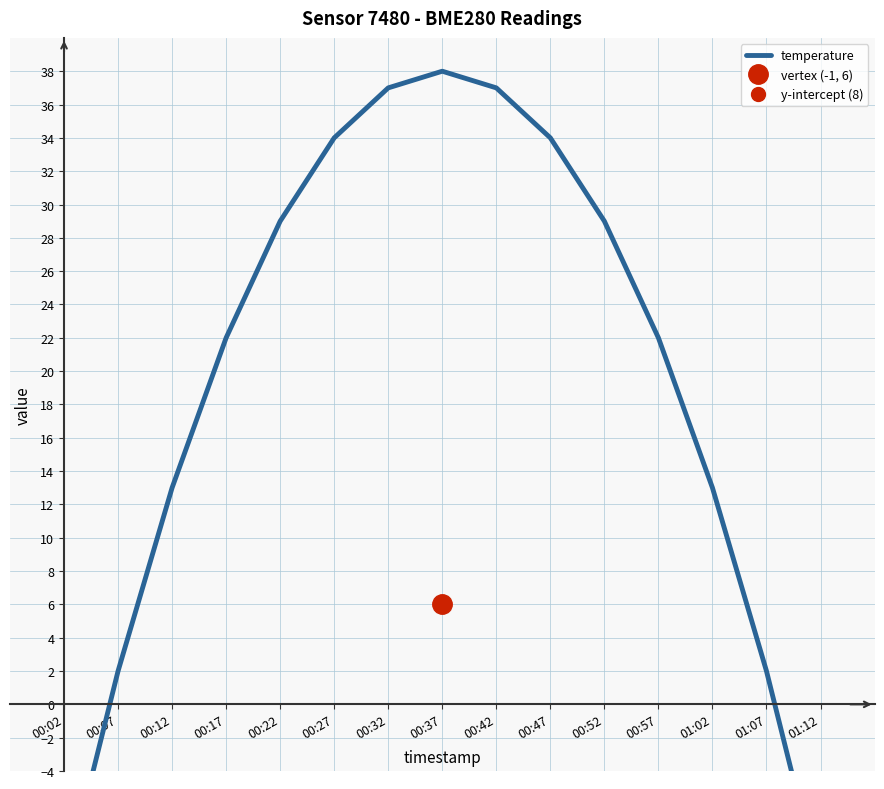

Which label corresponds to the smallest value in the chart?

00:02